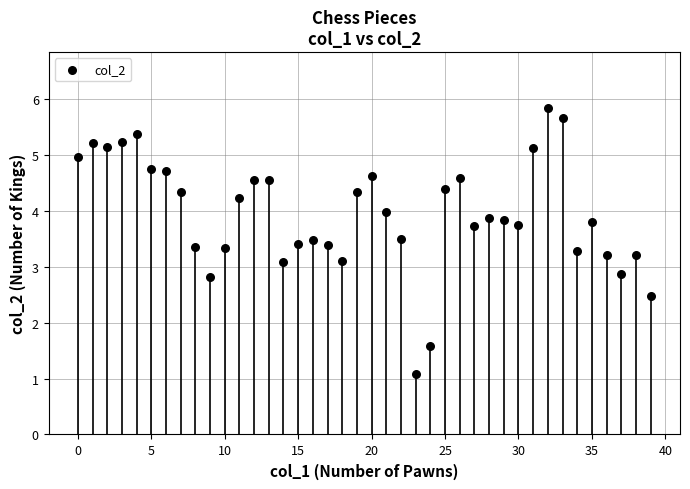

What is the range of Y values (max minus min)?

4.8